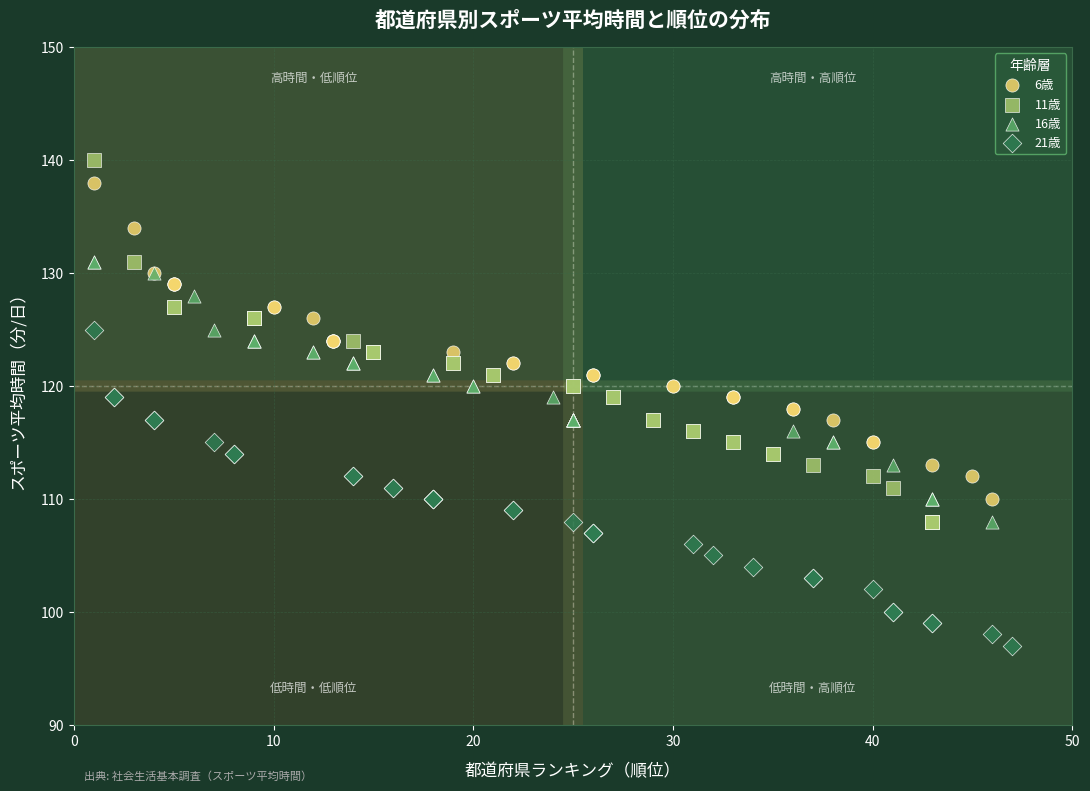

Which series has the widest spread of Y values?

11歳